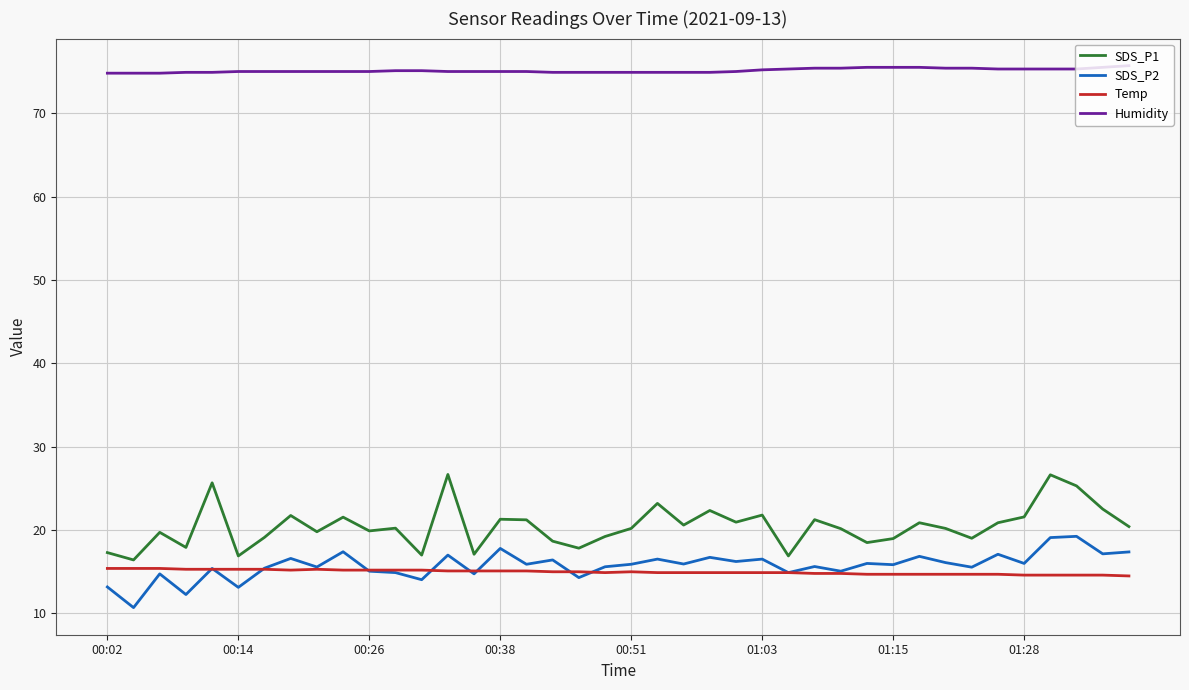

What is the lowest value of the SDS_P2 series?

10.7